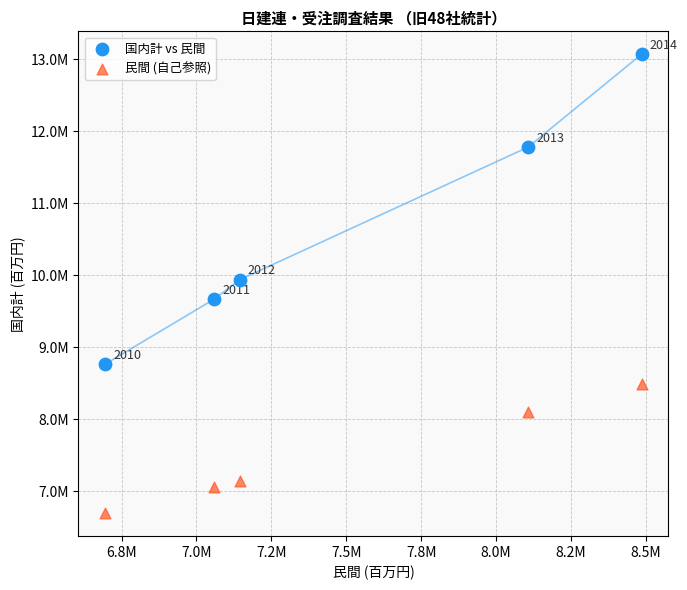

Which series contains the lowest Y value?

民間 (自己参照)